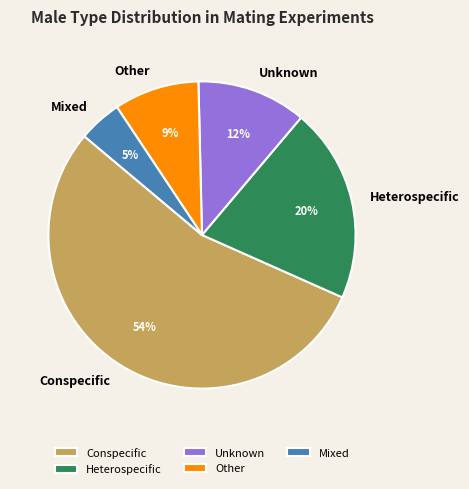

Rank the categories by value from lowest to highest.

Mixed, Other, Unknown, Heterospecific, Conspecific